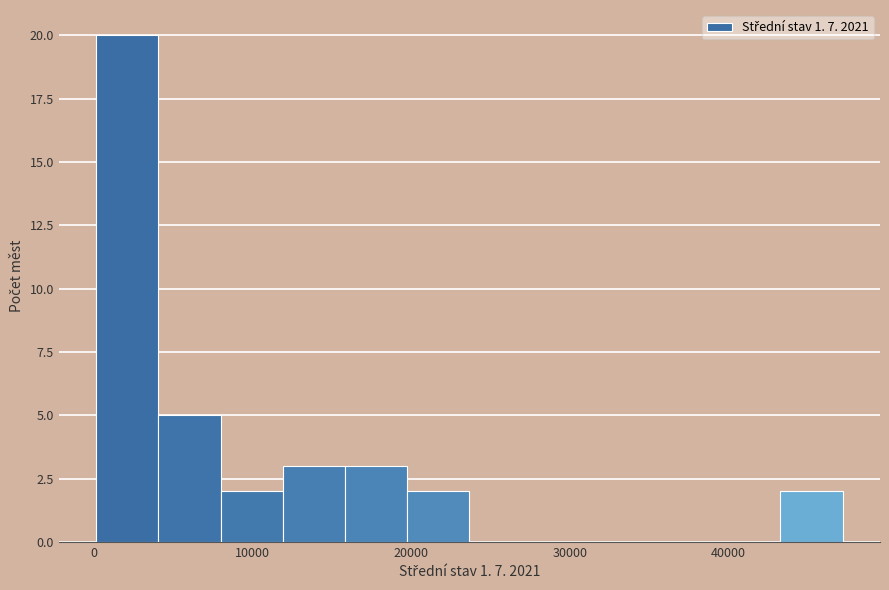

Around what value on the x-axis is the tallest bar? Give the approximate position of its centre, as read against the axis.

2000